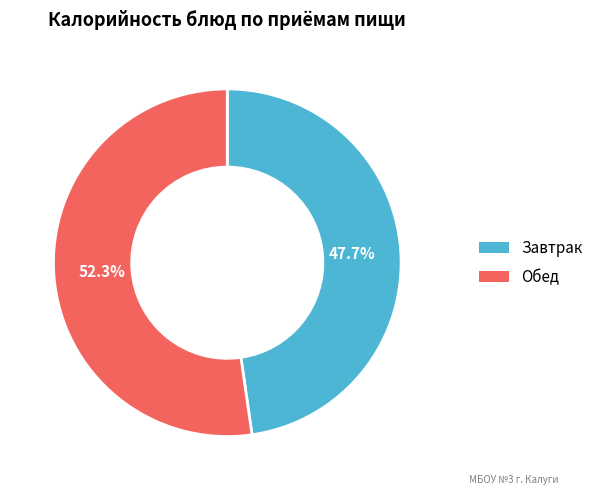

Is there a majority slice in this chart?

Yes